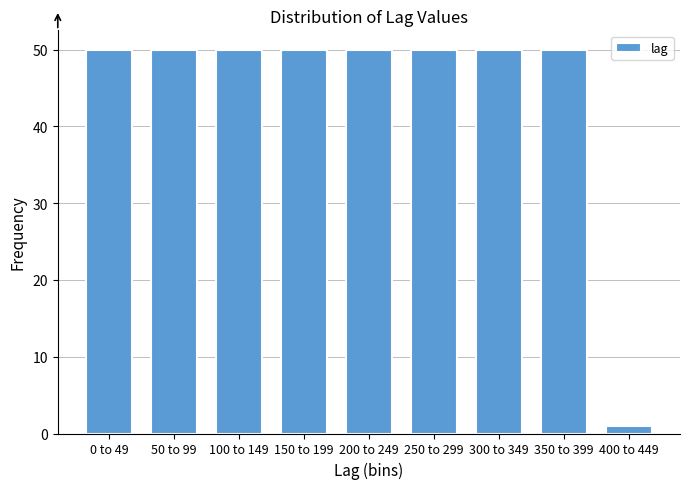

Reading left to right, what are all the values shown in this chart?

0 to 49=50	50 to 99=50	100 to 149=50	150 to 199=50	200 to 249=50	250 to 299=50	300 to 349=50	350 to 399=50	400 to 449=1